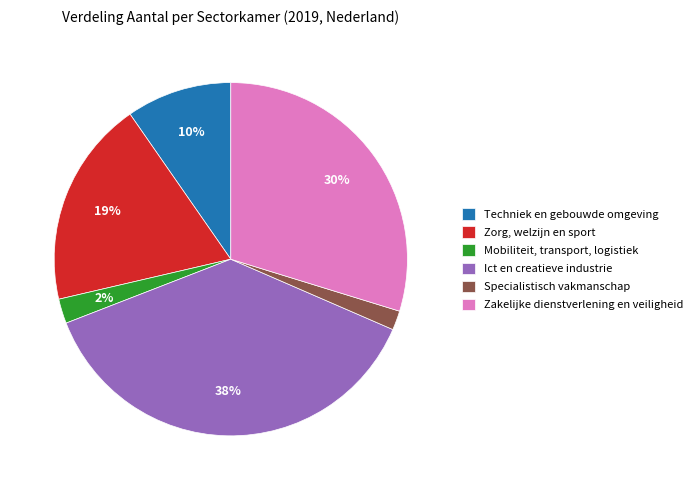

How many slices are in this pie chart?

6